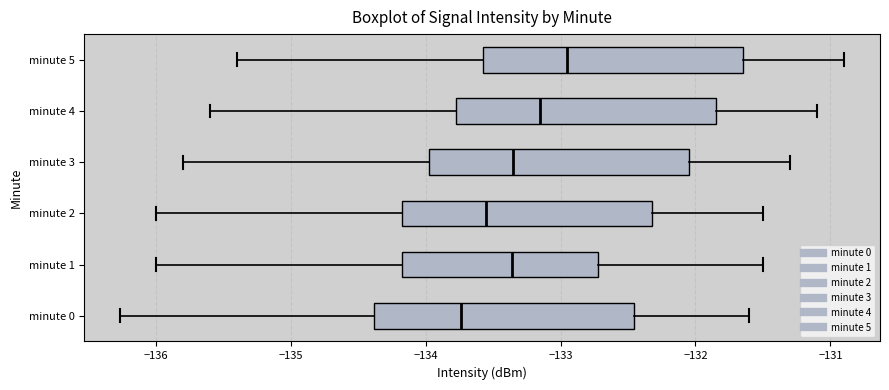

Where is the right edge of the box for minute 0 on the x-axis? The values are not printed on the chart, so give them approximately, as read against the axis.

-132.5